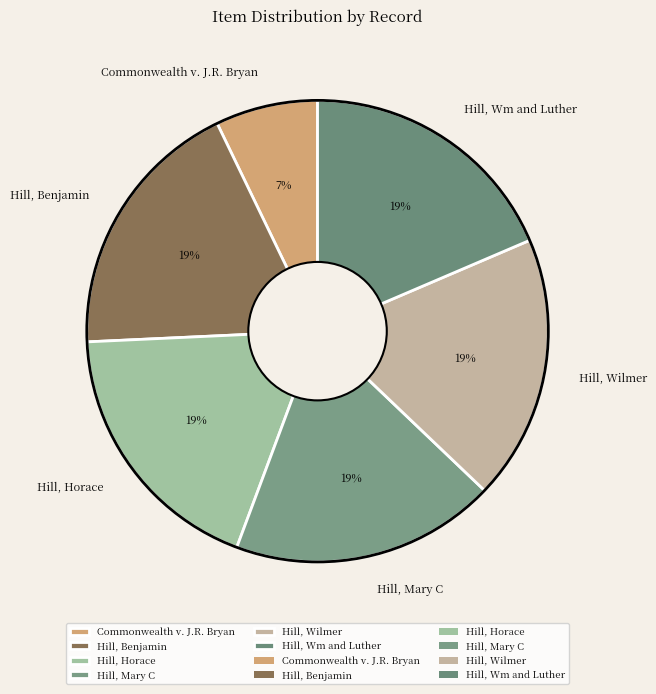

Is there any slice that represents more than half of the pie?

No